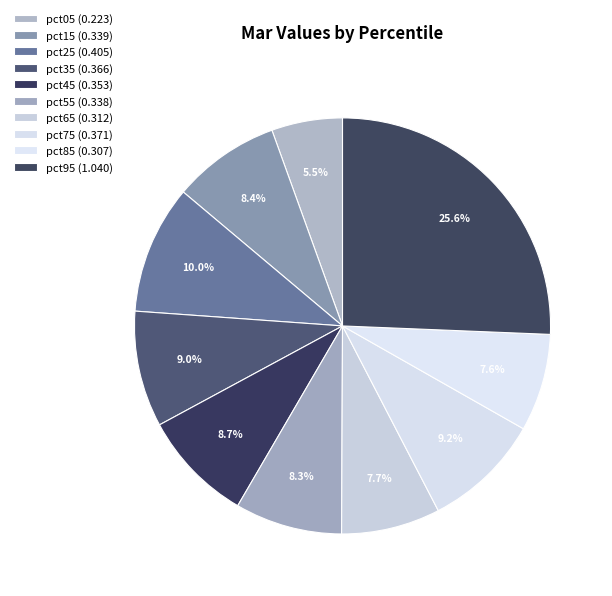

How many slices are in this pie chart?

10